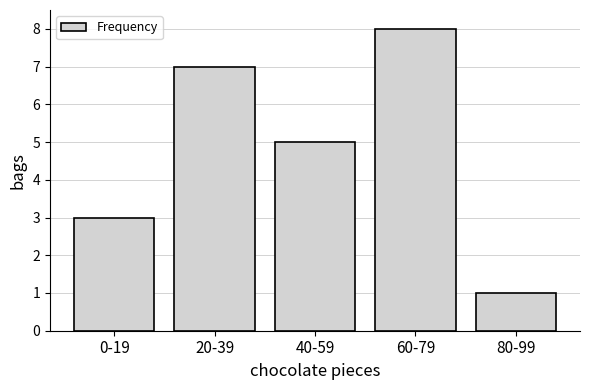

Reading left to right, transcribe all the data shown in this chart.

3	7	5	8	1